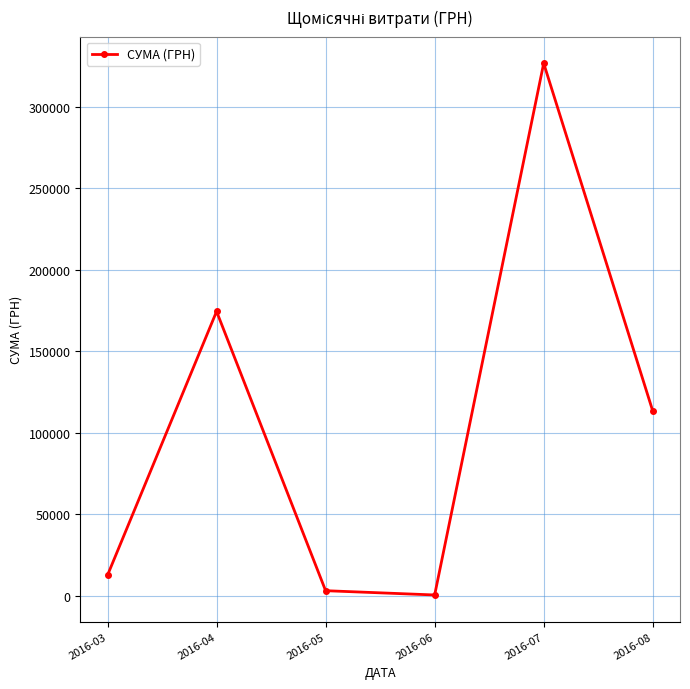

What is the greatest value displayed?

326572.3